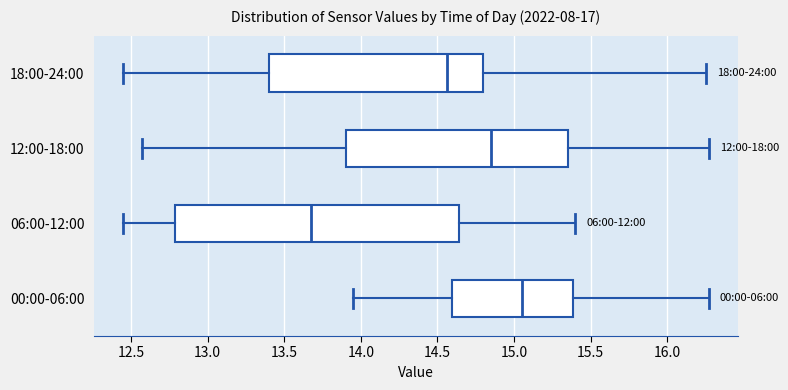

Reading bottom to top, read every box against the x-axis: the position of its median line, the range the box covers, and the ends of its whiskers. The values are not printed on the chart, so give them approximately, as read against the axis.

00:00-06:00: median 15.05, box 14.60 to 15.40, whiskers 13.95 to 16.25
06:00-12:00: median 13.70, box 12.80 to 14.65, whiskers 12.45 to 15.40
12:00-18:00: median 14.85, box 13.90 to 15.35, whiskers 12.55 to 16.25
18:00-24:00: median 14.55, box 13.40 to 14.80, whiskers 12.45 to 16.25